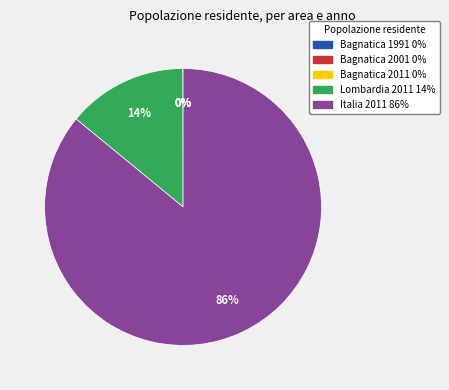

To the nearest percent, what is the average slice percentage?

20%